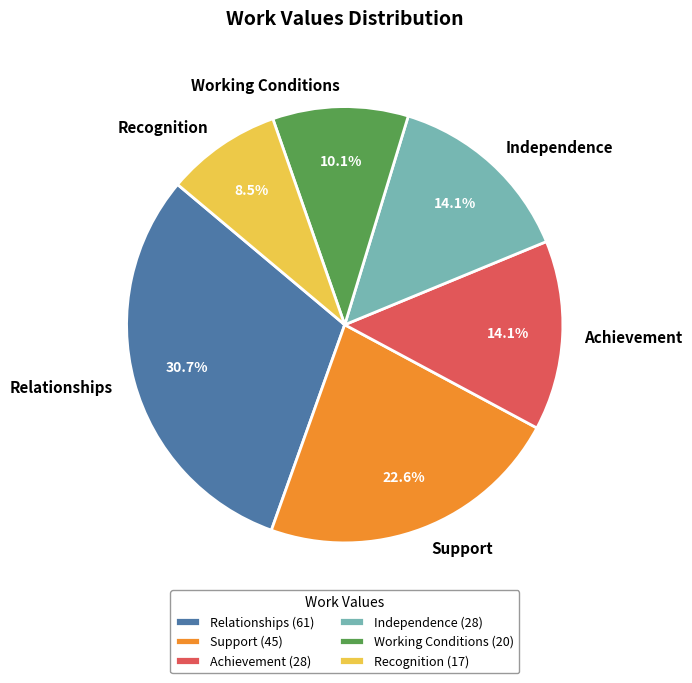

Between Support and Recognition, which is larger?

Support